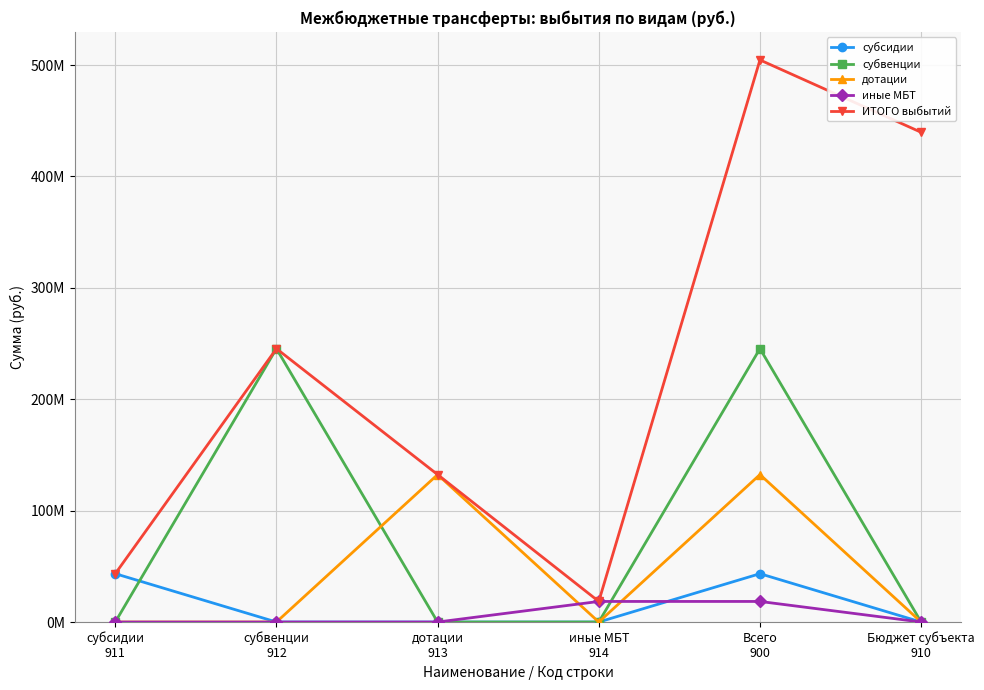

Reading left to right, list all the values displayed in this chart.

субсидии: 43393877.6	0.0	0.0	0.0	43393877.6	0.0
субвенции: 0.0	245408736.9	0.0	0.0	245408736.9	0.0
дотации: 0.0	0.0	132357019.0	0.0	132357019.0	0.0
иные МБТ: 0.0	0.0	0.0	18481152.8	18481152.8	0.0
ИТОГО выбытий: 43393877.6	245408736.9	132357019.0	18481152.8	504572261.5	439640786.4